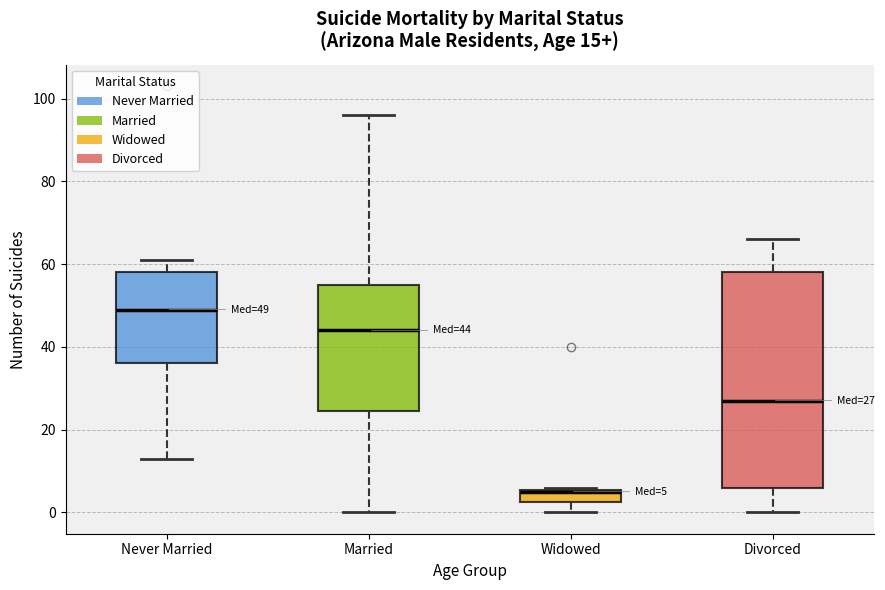

Which box's median line is the highest?

Never Married